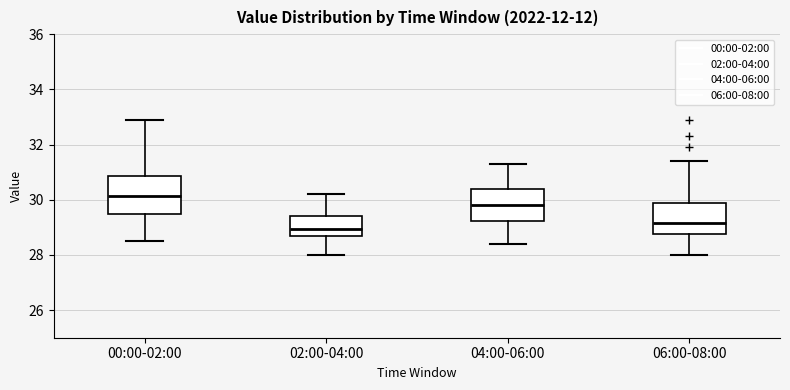

Reading left to right, transcribe this box plot: for each box, give where its median line is, the range the box spans, and where its two whiskers end, as read against the y-axis. The values are not printed on the chart, so give them approximately, as read against the axis.

00:00-02:00: median 30.2, box 29.4 to 30.8, whiskers 28.6 to 33.0
02:00-04:00: median 29.0, box 28.6 to 29.4, whiskers 28.0 to 30.2
04:00-06:00: median 29.8, box 29.2 to 30.4, whiskers 28.4 to 31.4
06:00-08:00: median 29.2, box 28.8 to 30.0, whiskers 28.0 to 31.4